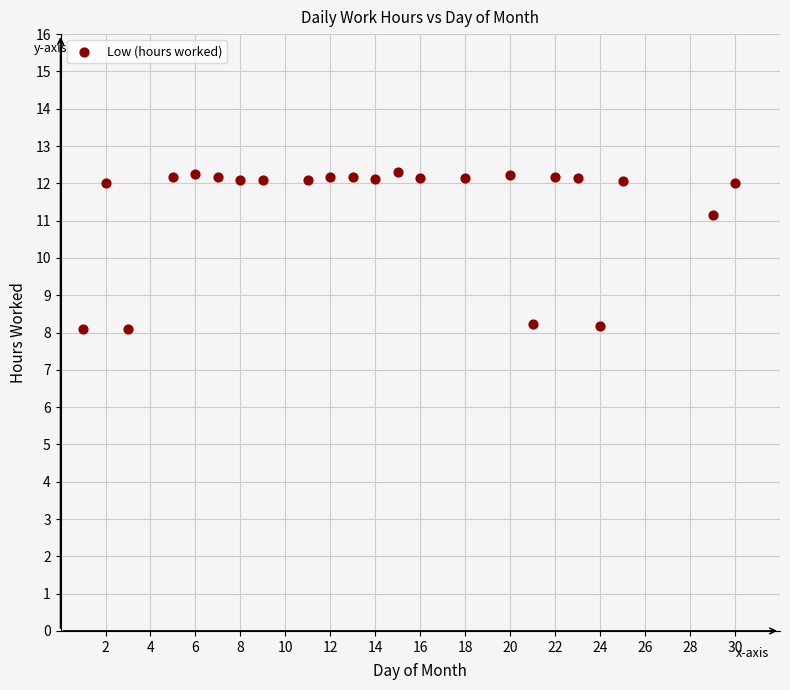

What is the range of X values (max minus min)?

29.0